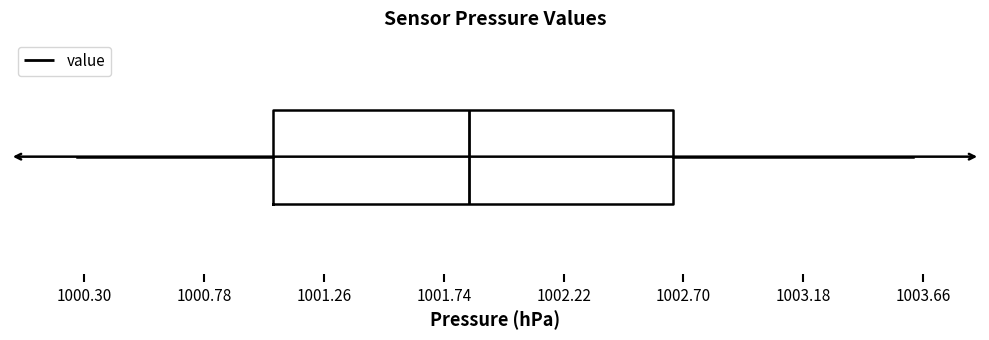

Transcribe this box plot: give where the median line is, the range the box spans, and where the two whiskers end, as read against the x-axis. The values are not printed on the chart, so give them approximately, as read against the axis.

median 1001.85, box 1001.05 to 1002.65, whiskers 1000.25 to 1003.60